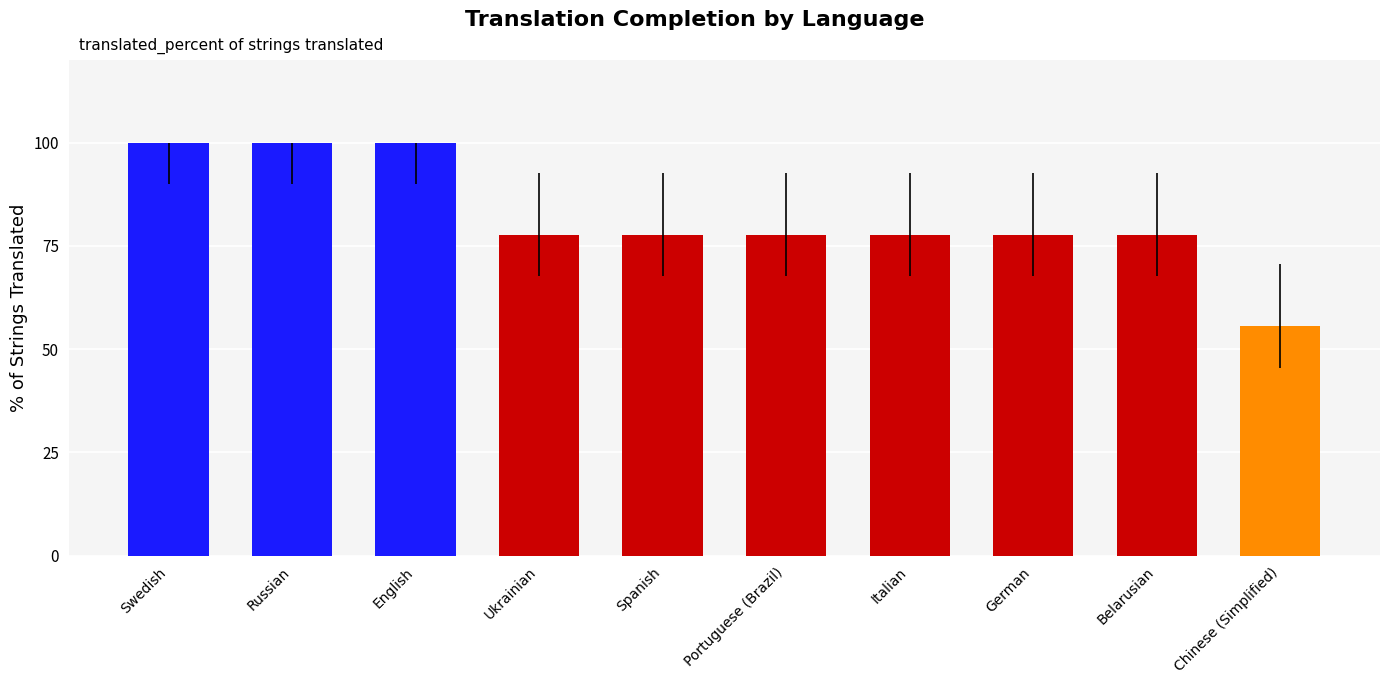

What is the smallest value displayed?

55.5